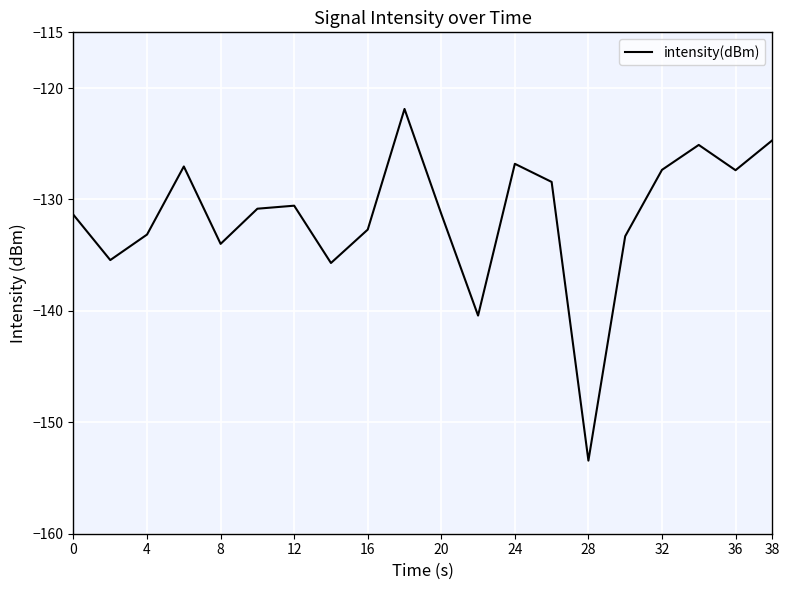

What is the greatest value displayed?

-121.9